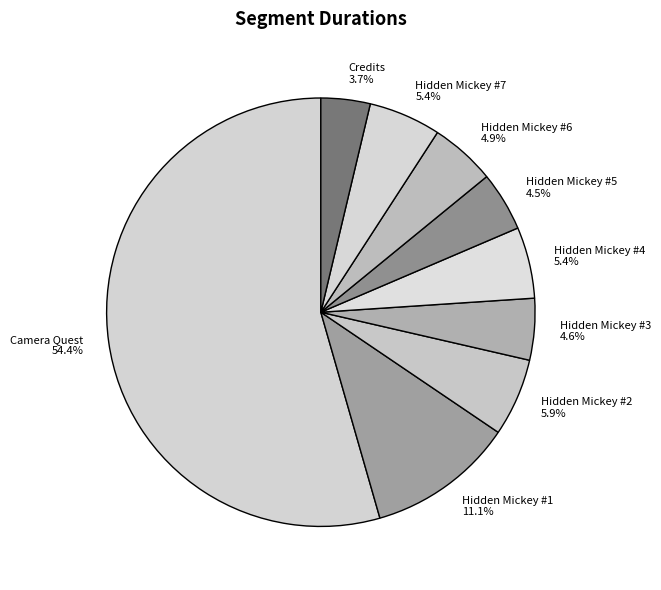

To the nearest percent, what is the average slice percentage?

11%